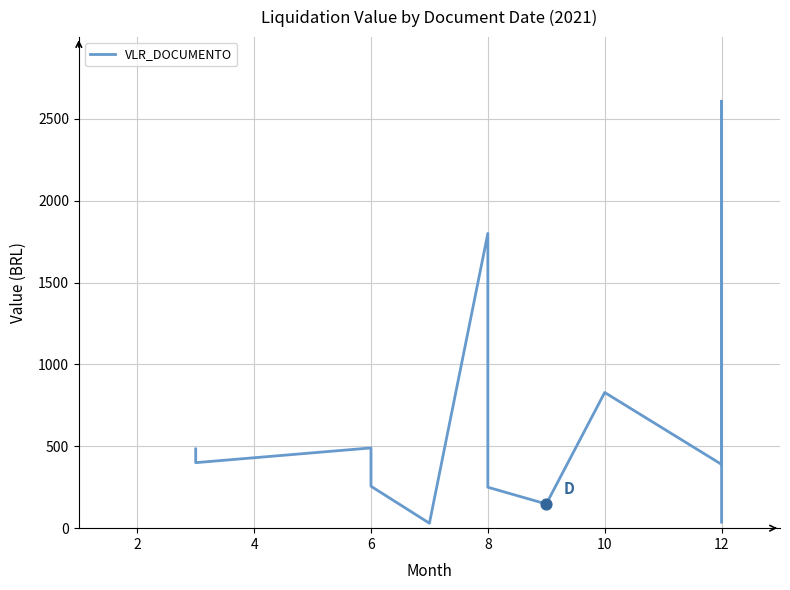

Which has a higher value, 10 or 8?

8